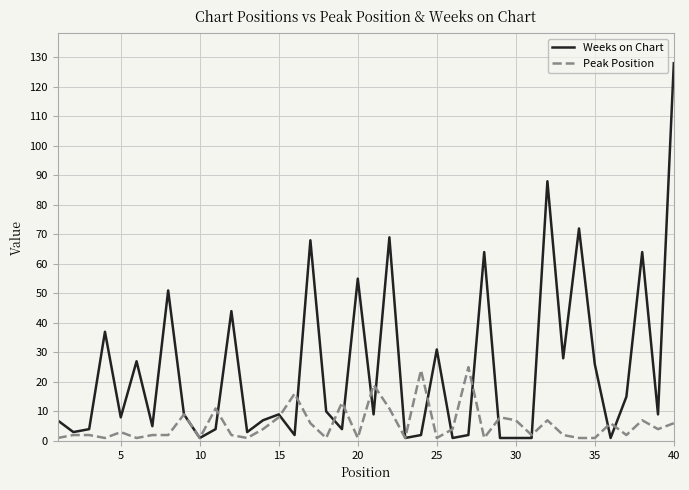

What is the maximum value for Peak Position?

25